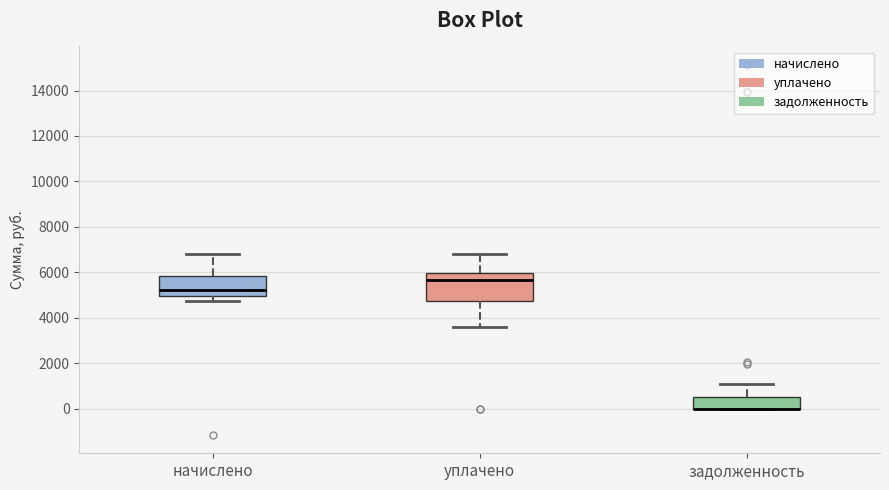

Reading left to right, transcribe this box plot: for each box, give where its median line is, the range the box spans, and where its two whiskers end, as read against the y-axis. The values are not printed on the chart, so give them approximately, as read against the axis.

начислено: median 5200, box 5000 to 5800, whiskers 4800 to 6800
уплачено: median 5600, box 4800 to 6000, whiskers 3600 to 6800
задолженность: median 0 (drawn on the box's lower edge), box 0 to 600, whiskers 0 to 1000